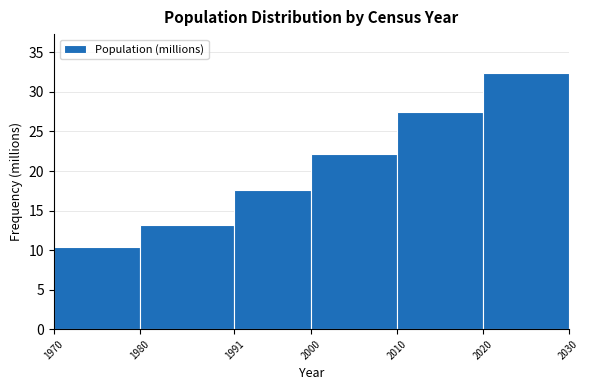

Reading left to right, list every bar in this chart as the range it spans on the x-axis followed by its height. The values are not printed on the chart, so give them approximately, as read against the axis.

1970 to 1980: 10.5
1980 to 1991: 13.0
1991 to 2000: 17.5
2000 to 2010: 22.0
2010 to 2020: 27.5
2020 to 2030: 32.5